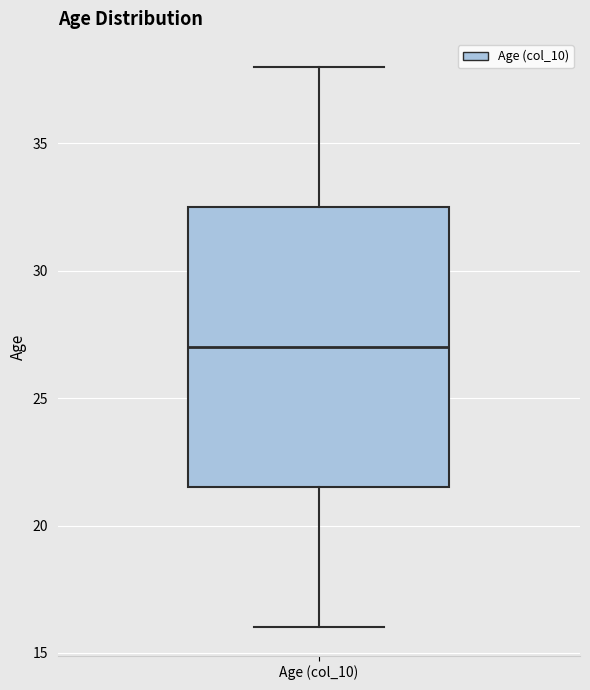

Transcribe this box plot: give where the median line is, the range the box spans, and where the two whiskers end, as read against the y-axis. The values are not printed on the chart, so give them approximately, as read against the axis.

median 27.0, box 21.5 to 32.5, whiskers 16.0 to 38.0